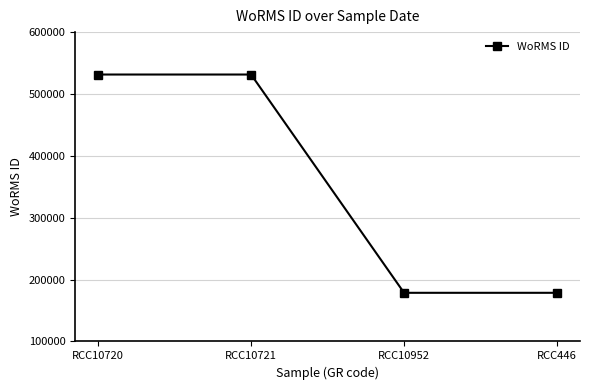

What is the label of the 4th point from the right?

RCC10720